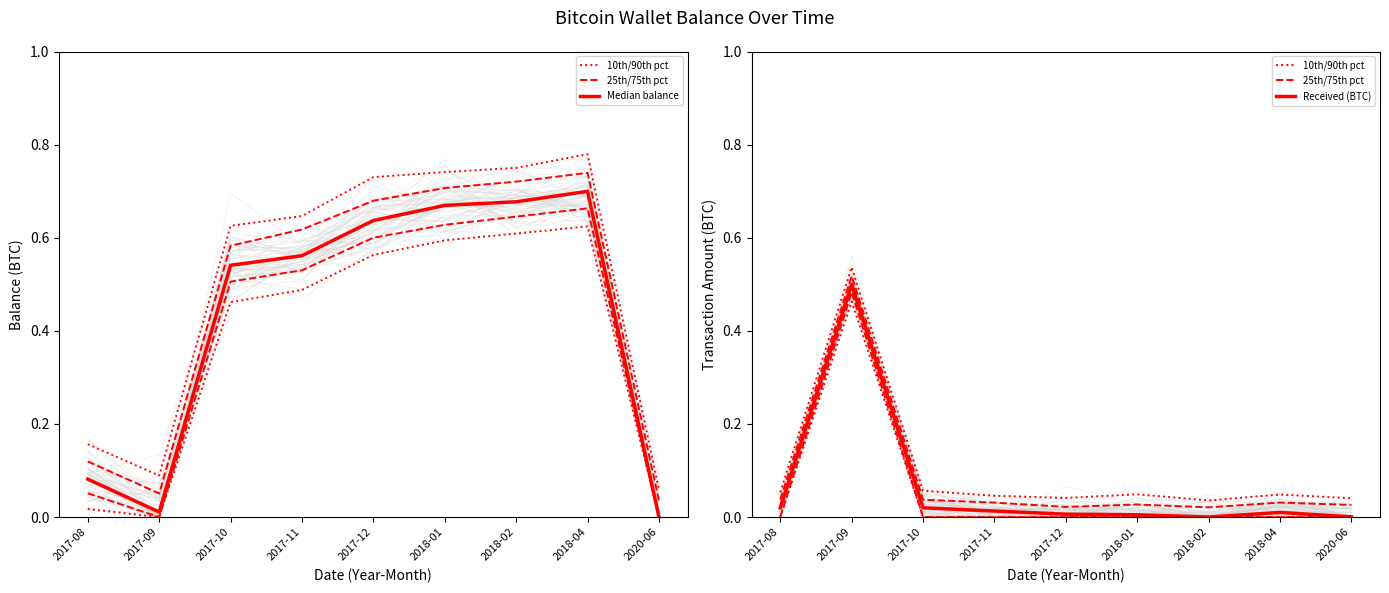

Between 2017-12 and 2020-06, which series saw the biggest shift?

Median balance